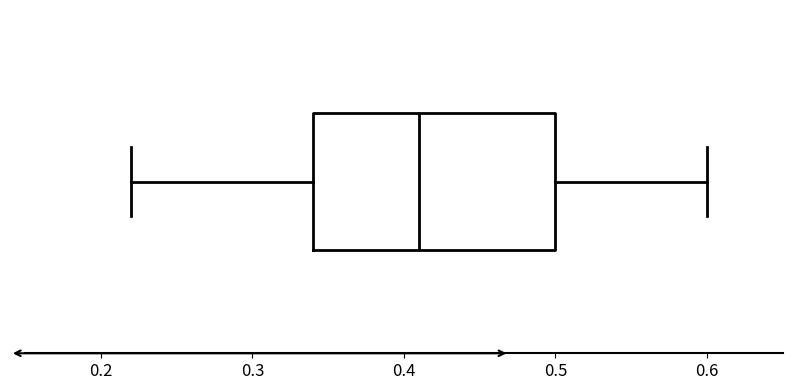

Read this box plot against the x-axis: the position of the median line, the range covered by the box, and the ends of both whiskers. The values are not printed on the chart, so give them approximately, as read against the axis.

median 0.41, box 0.34 to 0.50, whiskers 0.22 to 0.60